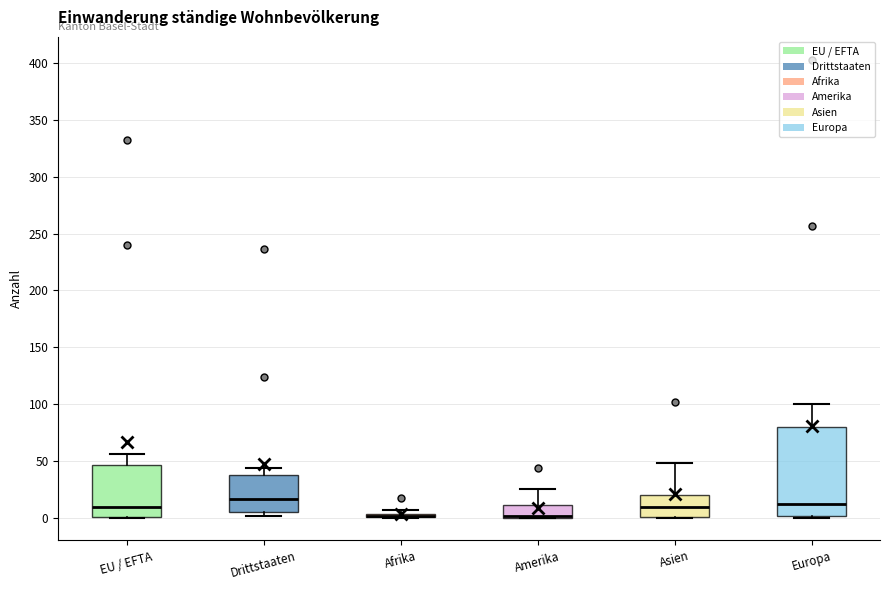

Which box is the tallest, from its lower edge to its upper edge?

Europa